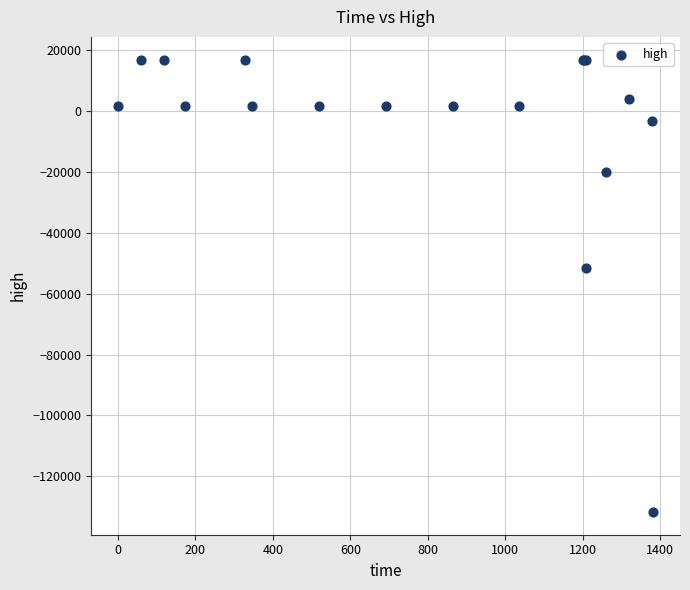

What Y value in the scatter plot is closest to -57443?

-51474.3